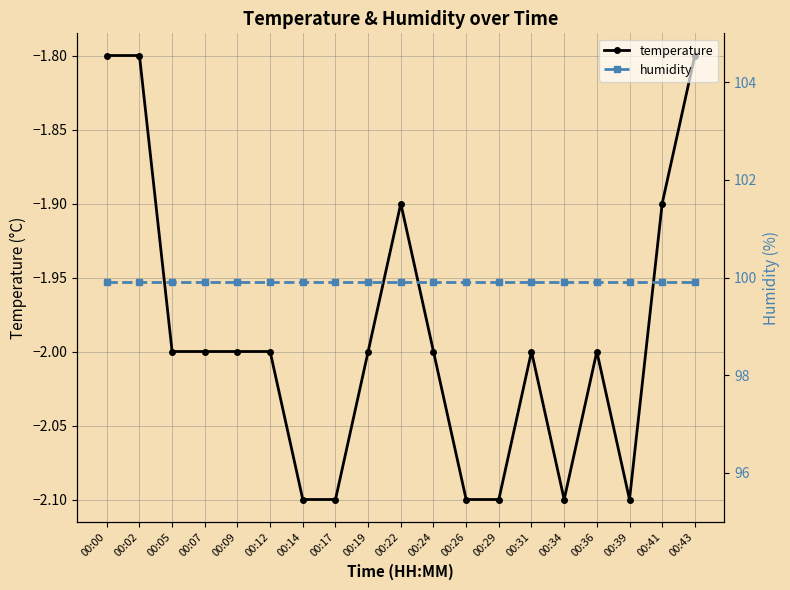

Which series has the widest spread of values?

temperature